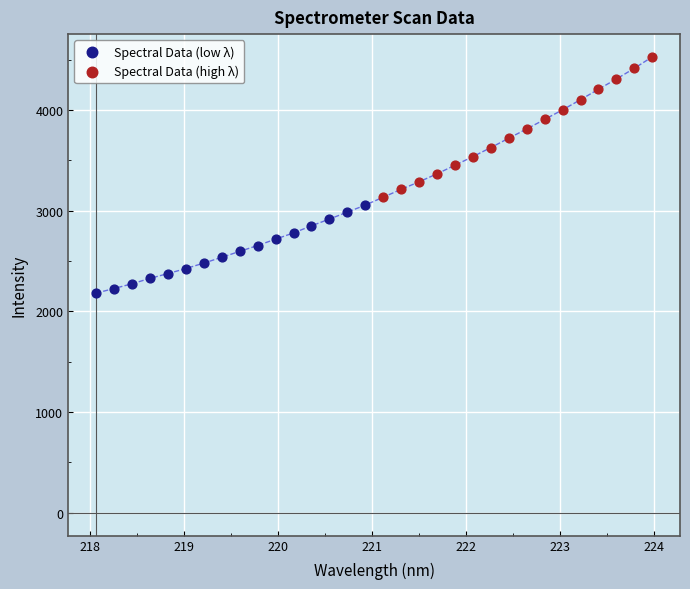

Which series has the largest Y range (max minus min)?

Spectral Data (high λ)